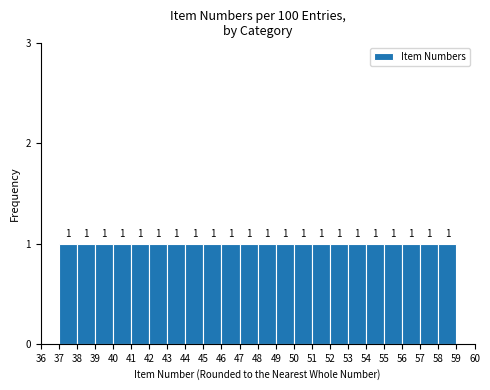

What is the height of the bar covering 44 to 45 on the x-axis?

1